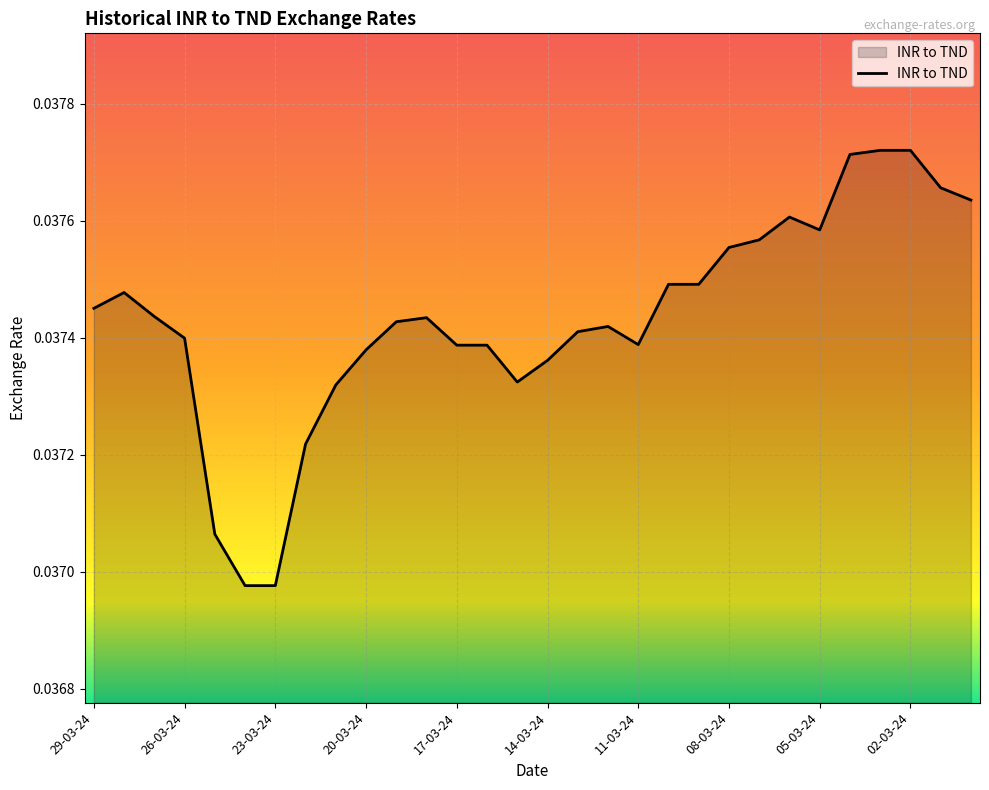

Does the chart have visible grid lines?

Yes